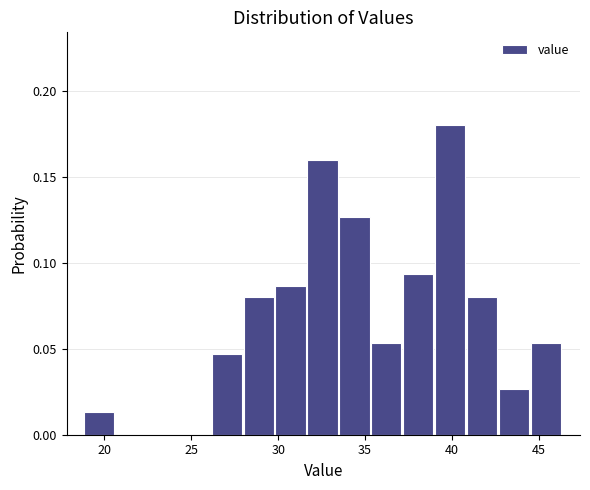

Read against the x-axis, roughly where is the centre of the tallest bar?

40.0